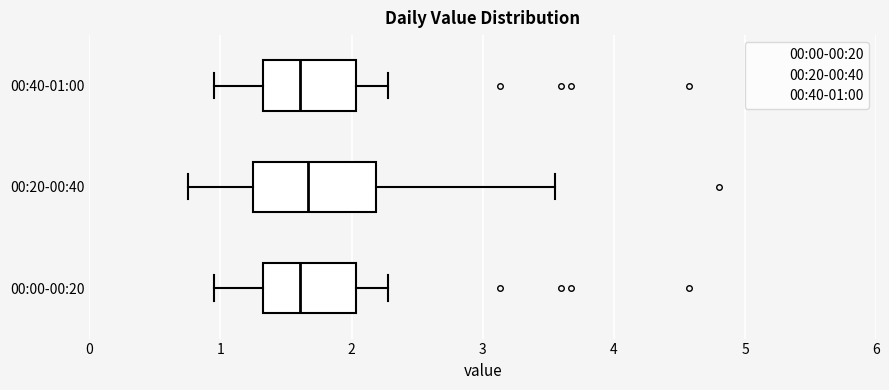

Where is the right edge of the box for 00:20-00:40 on the x-axis? The values are not printed on the chart, so give them approximately, as read against the axis.

2.2